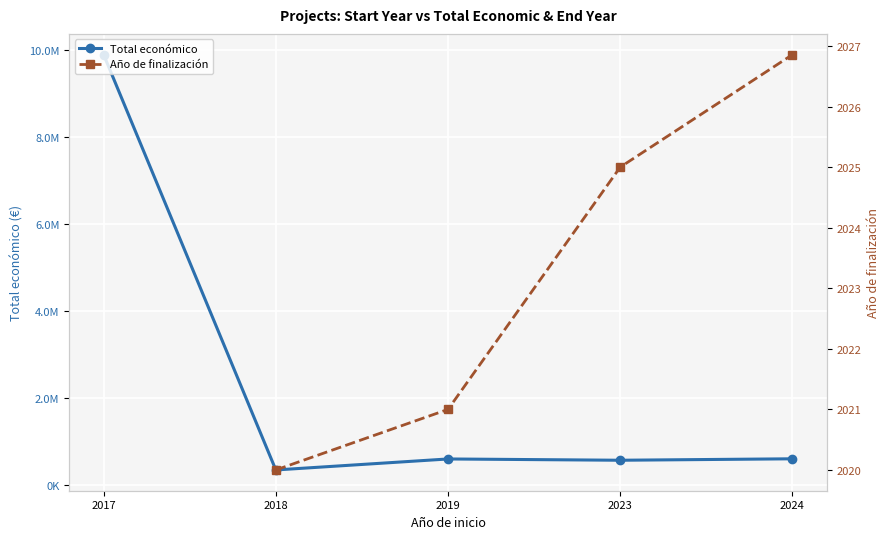

The value of Total económico at 2023 is 566298.0. True or false?

True